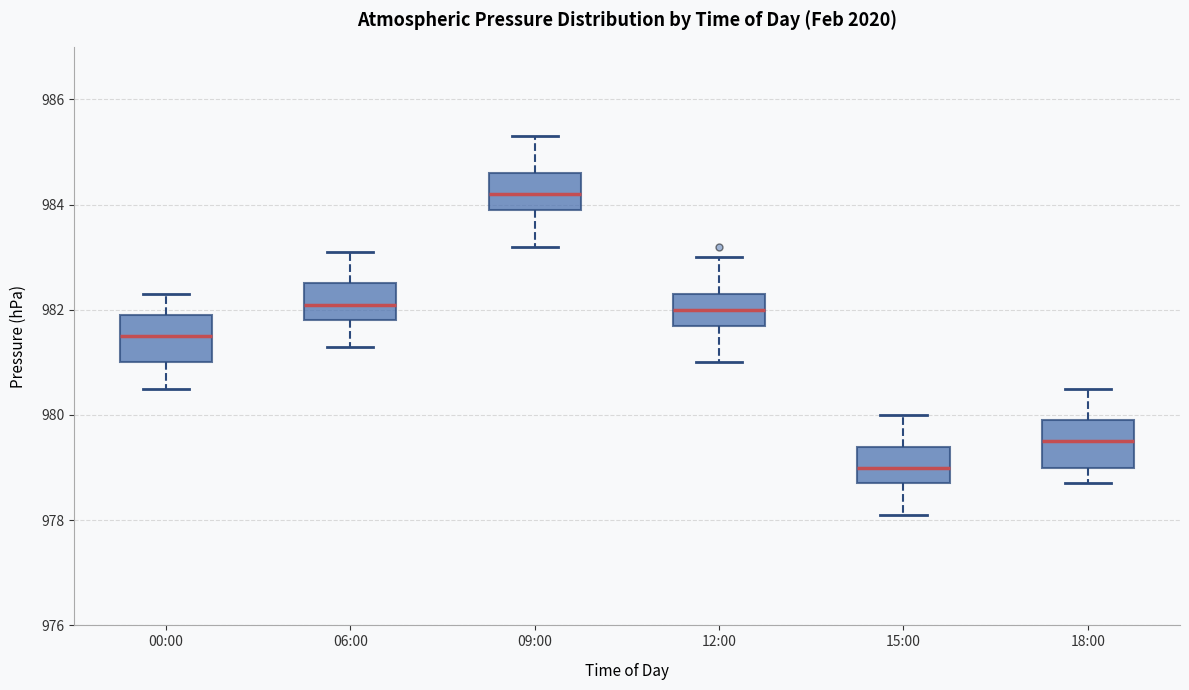

Which box's median line is the lowest?

15:00